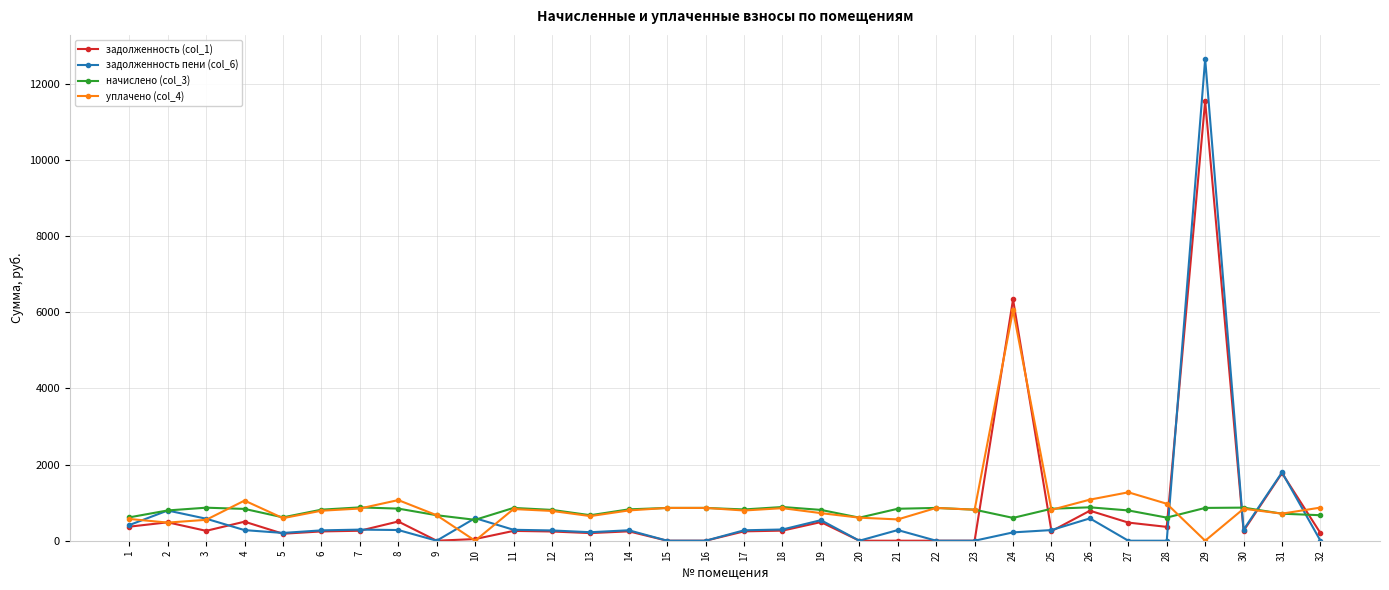

How many distinct data groups are displayed?

4